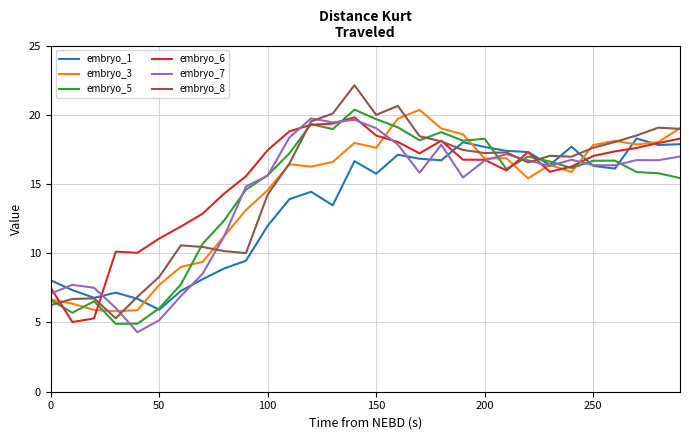

What is the lowest value of the embryo_3 series?

5.8